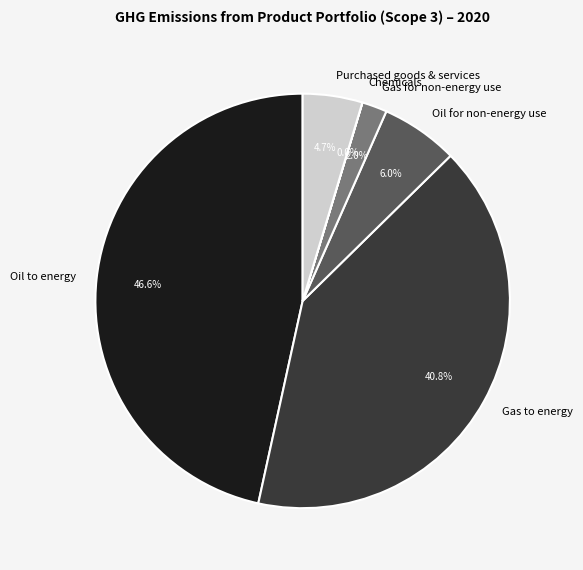

Does Oil for non-energy use account for over 50% of the chart?

No